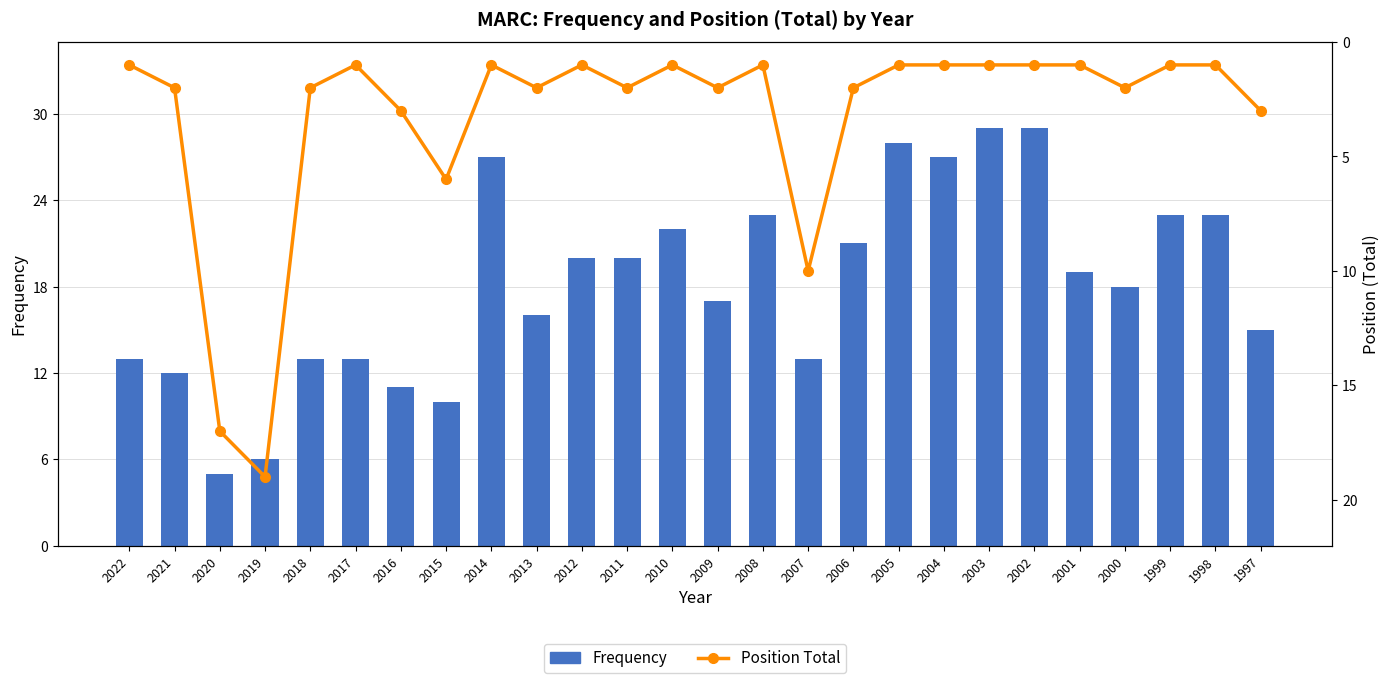

At which label does Position Total first exceed 2?

2020